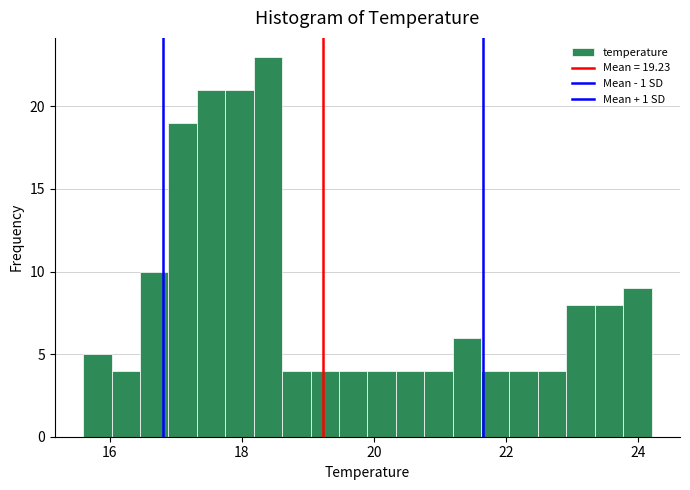

Around what value on the x-axis is the tallest bar? Give the approximate position of its centre, as read against the axis.

18.4